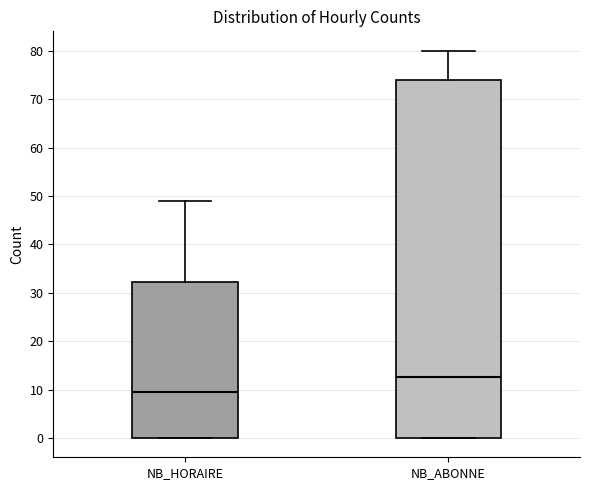

Which box is the tallest, from its lower edge to its upper edge?

NB_ABONNE